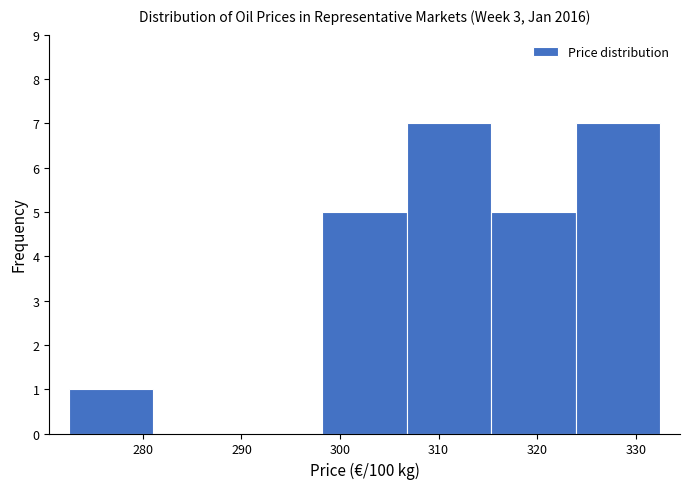

What is the height of the bar covering 273 to 281 on the x-axis? Neither the bar edges nor the heights are printed on the chart, so give them approximately, as read against the axes.

1